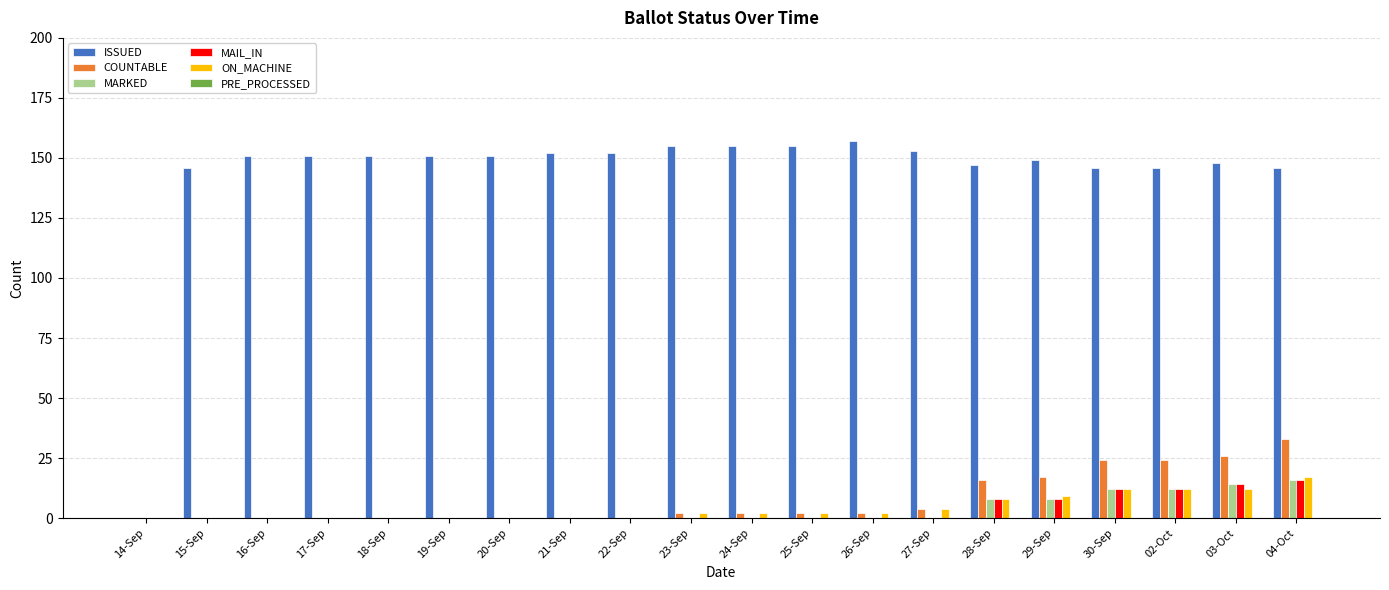

What is the total value across all series at 04-Oct?

228